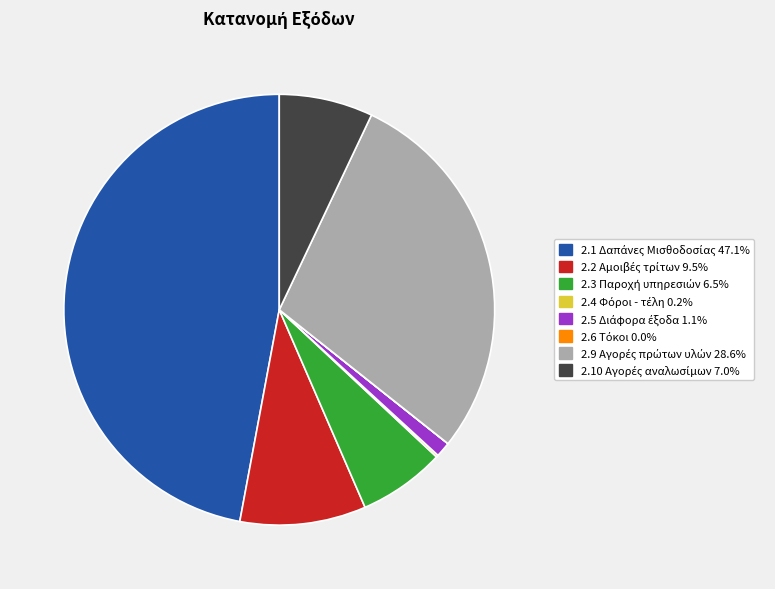

Does any single category account for the majority?

No